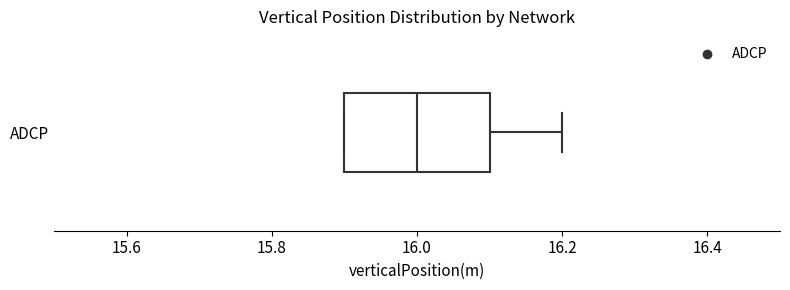

Transcribe this box plot: give where the median line is, the range the box spans, and where the two whiskers end, as read against the x-axis. The values are not printed on the chart, so give them approximately, as read against the axis.

median 16.0, box 15.9 to 16.1, whiskers 15.9 to 16.2